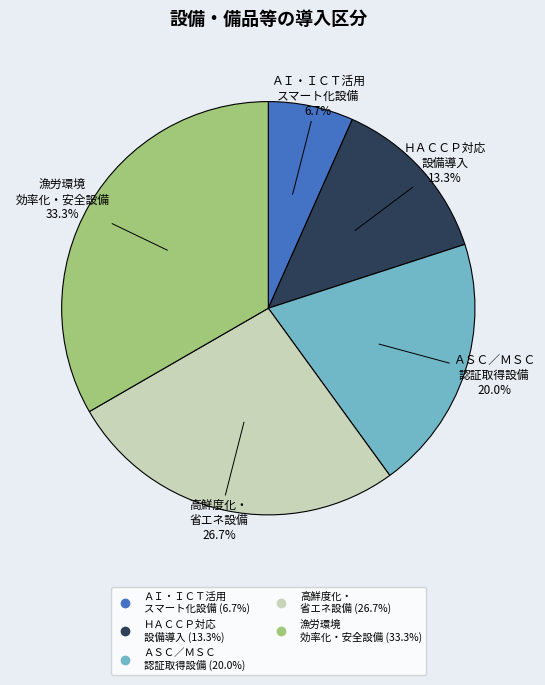

How many slices are in this pie chart?

5